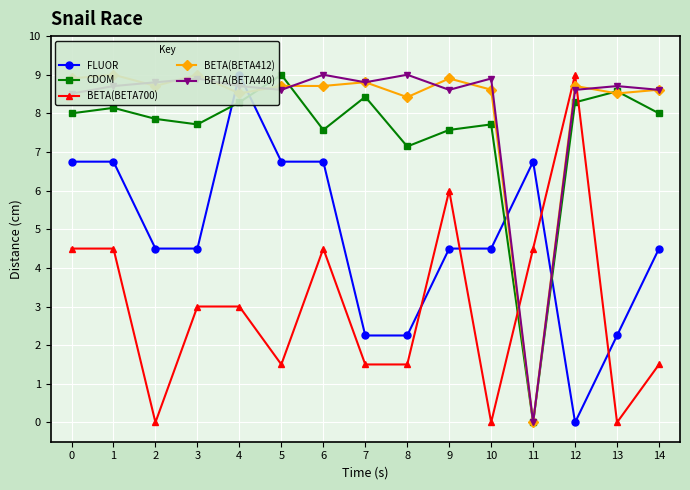

Reading left to right, list all the values displayed in this chart.

FLUOR: 6.8	6.8	4.5	4.5	9.0	6.8	6.8	2.2	2.2	4.5	4.5	6.8	0.0	2.2	4.5
CDOM: 8.0	8.1	7.9	7.7	8.3	9.0	7.6	8.4	7.1	7.6	7.7	0.0	8.3	8.6	8.0
BETA(BETA700): 4.5	4.5	0.0	3.0	3.0	1.5	4.5	1.5	1.5	6.0	0.0	4.5	9.0	0.0	1.5
BETA(BETA412): 8.9	9.0	8.7	9.0	8.5	8.7	8.7	8.8	8.4	8.9	8.6	0.0	8.7	8.5	8.6
BETA(BETA440): 8.5	8.7	8.8	8.9	8.7	8.6	9.0	8.8	9.0	8.6	8.9	0.0	8.6	8.7	8.6